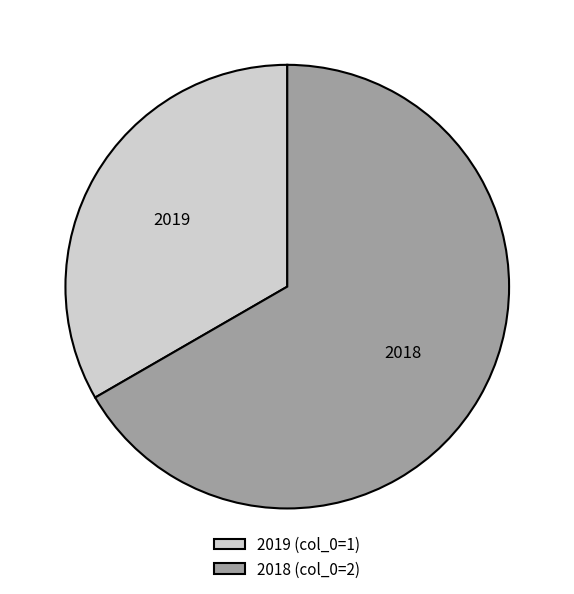

The 2019 slice represents 41% of the pie. True or false?

False